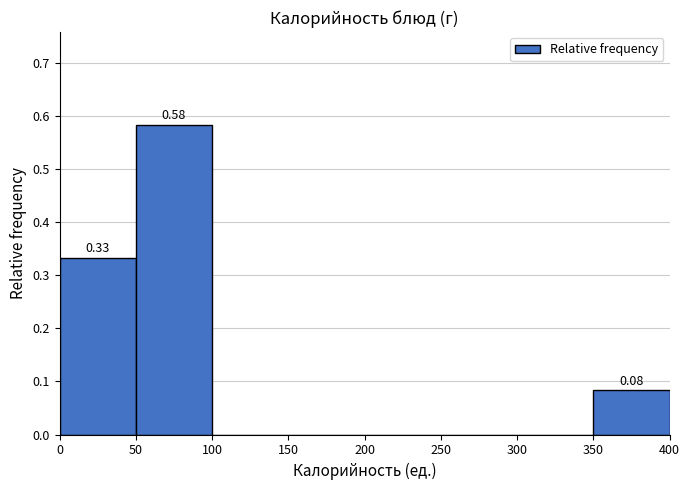

Over which range of the x-axis is the bar tallest?

50 to 100